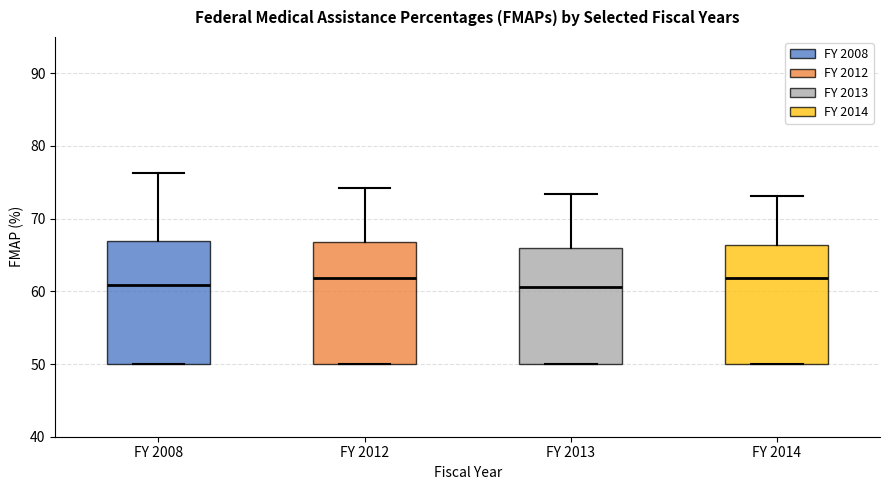

Where does the median line of the box for FY 2008 sit on the y-axis? The values are not printed on the chart, so give them approximately, as read against the axis.

61